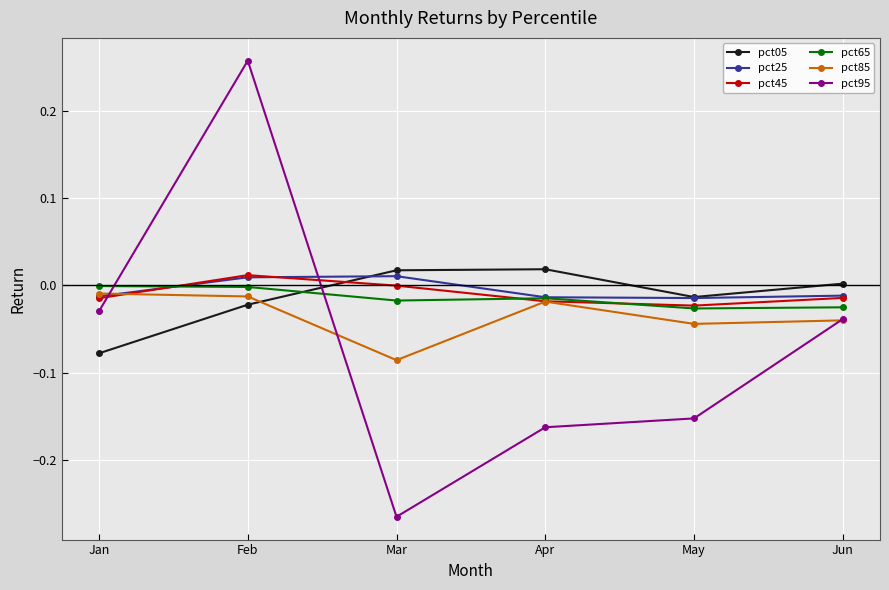

Which category has the highest value across all series?

Feb